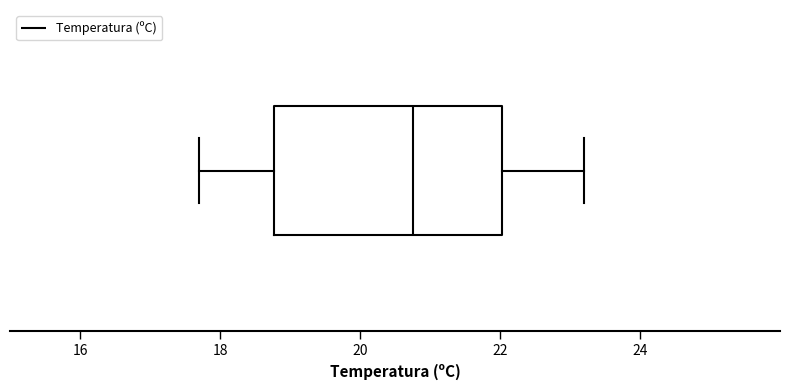

Where is the right edge of the box on the x-axis? The values are not printed on the chart, so give them approximately, as read against the axis.

22.0